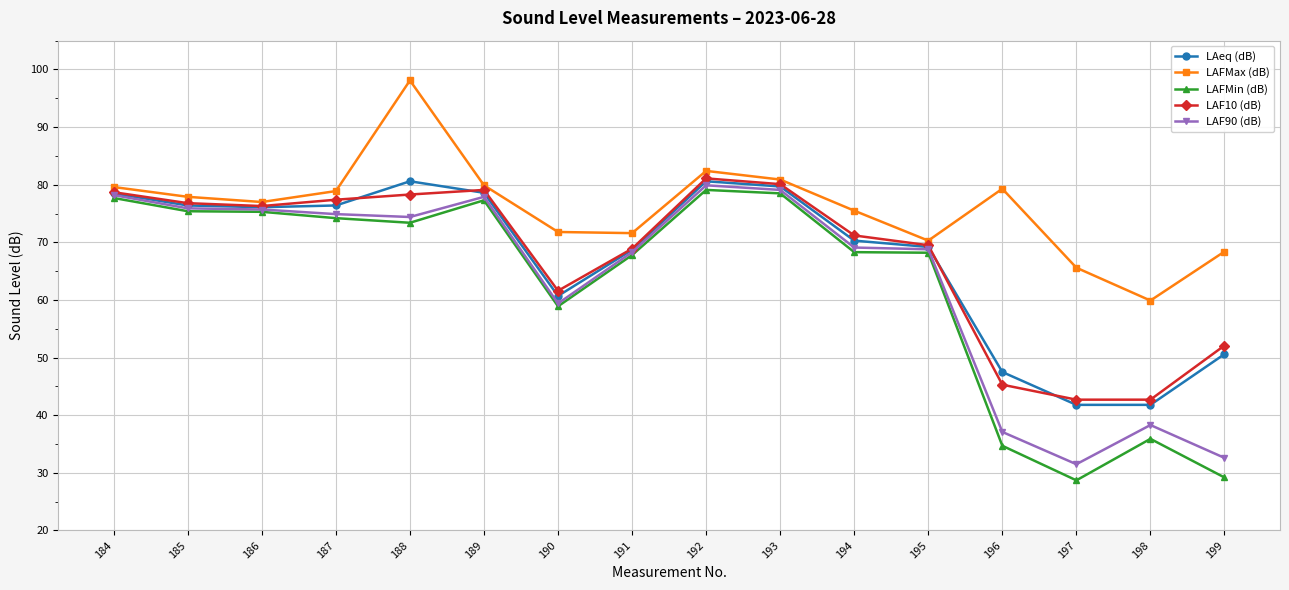

At which label does LAFMin (dB) first exceed 73?

184